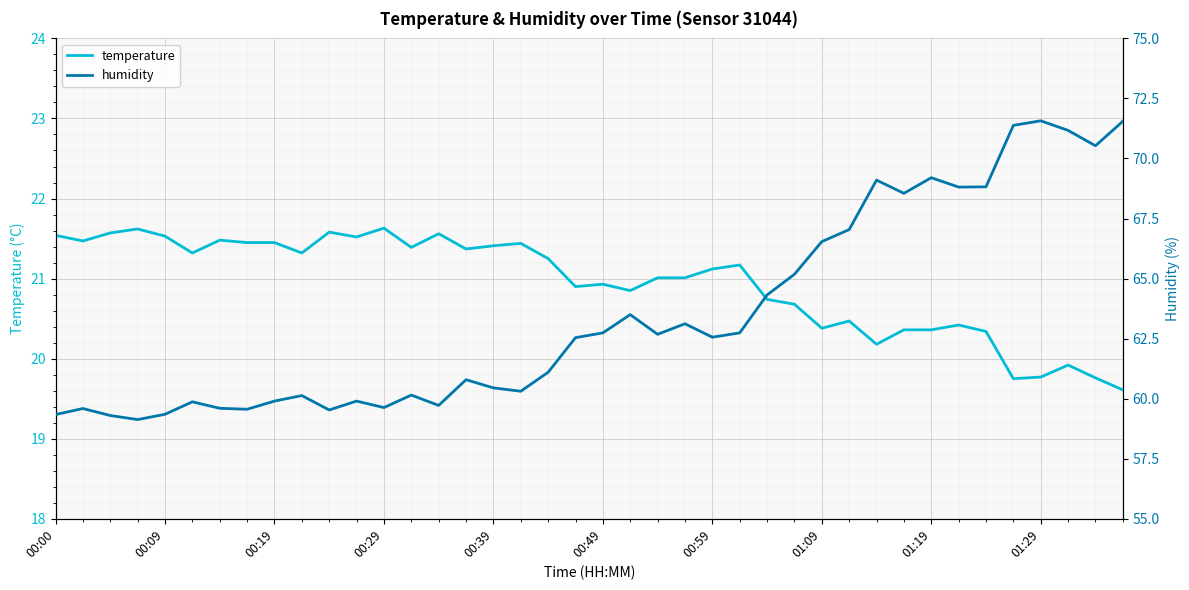

What is the lowest value of the temperature series?

19.6